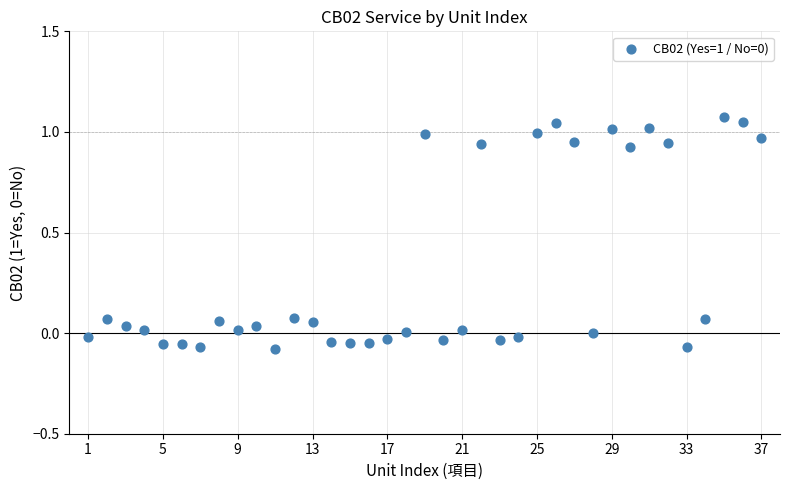

What is the range of X values (max minus min)?

36.0